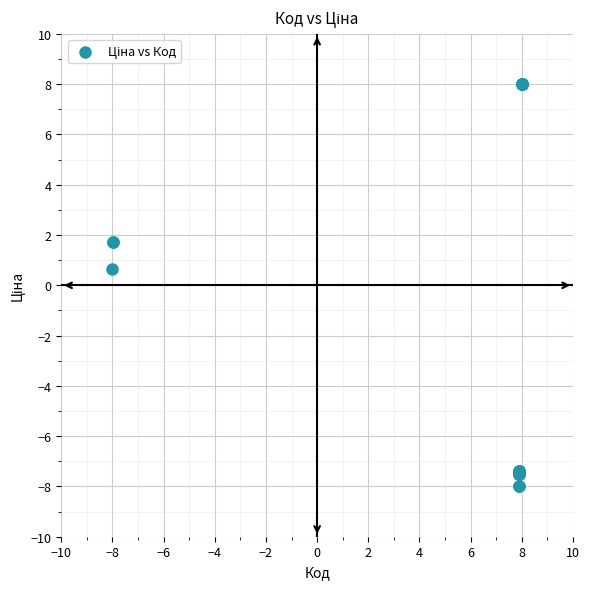

What Y value in the scatter plot is closest to 0?

0.7